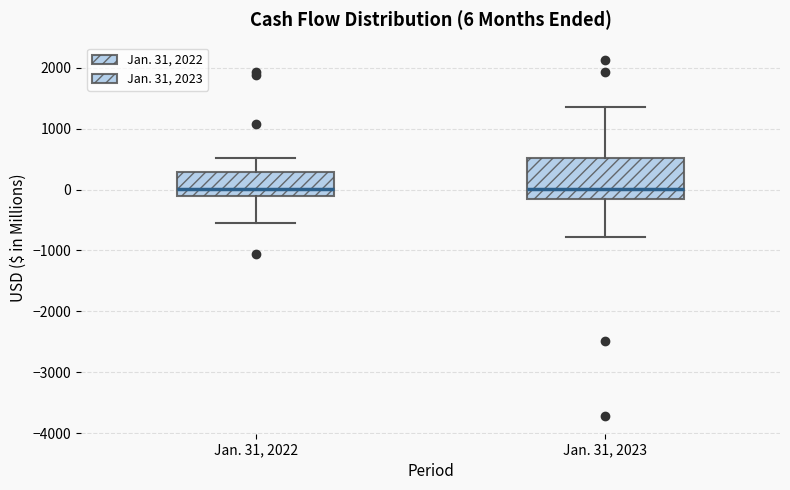

Which box is the tallest, from its lower edge to its upper edge?

Jan. 31, 2023